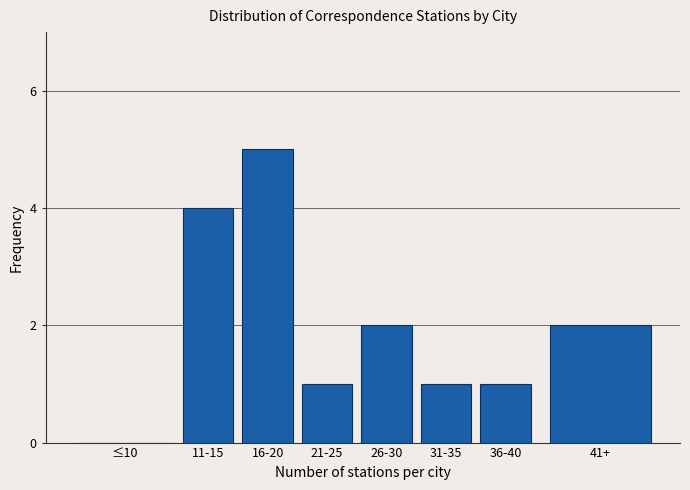

Reading right to left, transcribe all the data shown in this chart.

41+=2	36-40=1	31-35=1	26-30=2	21-25=1	16-20=5	11-15=4	≤10=0